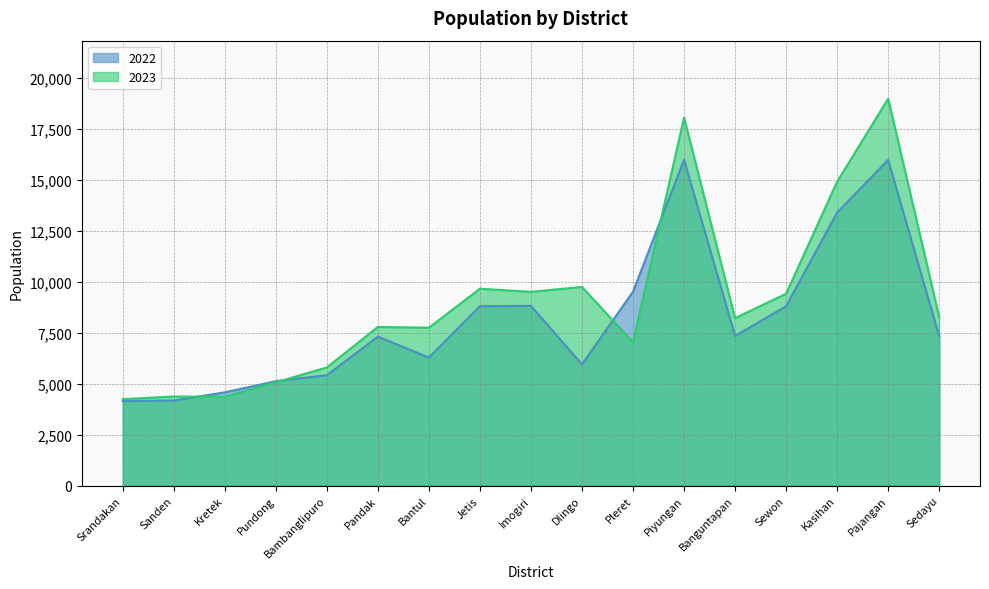

At which category does 2022 reach its first local valley?

Bantul